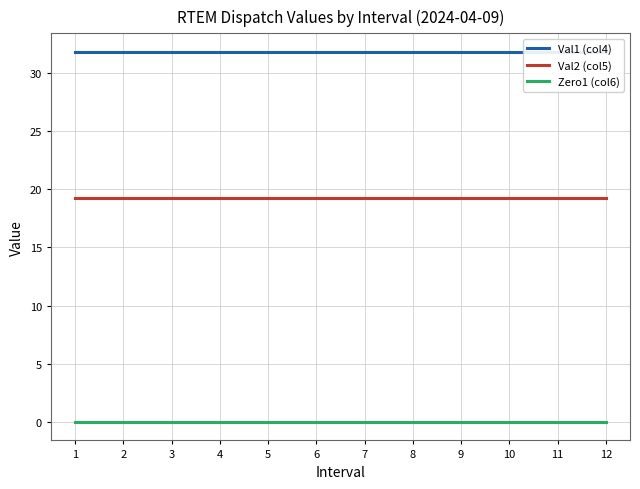

What is the average value of the Val1 (col4) series?

31.8